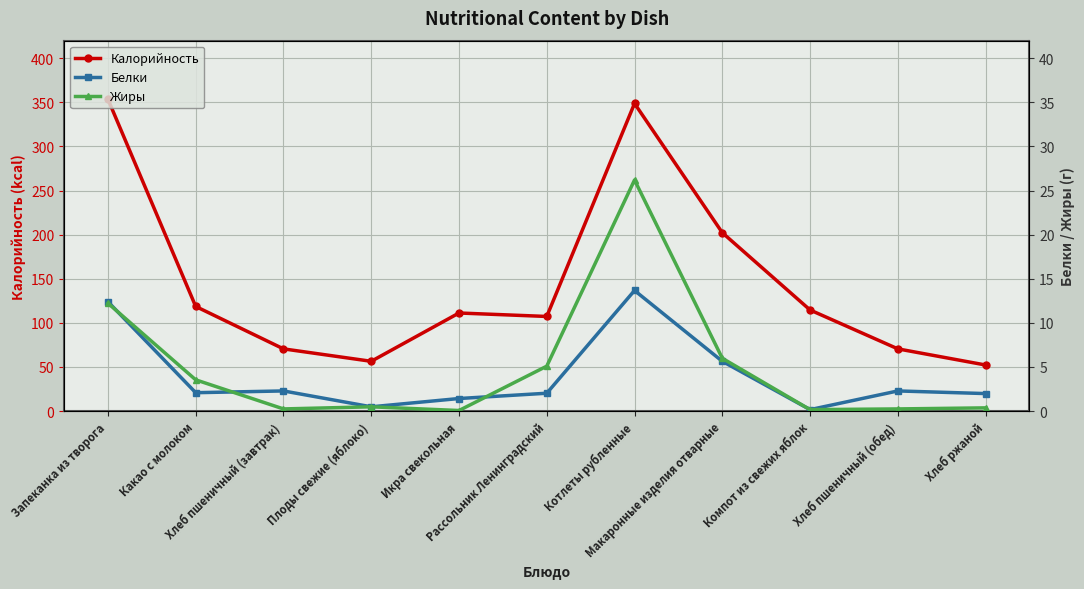

True or false: Жиры and Калорийность cross at least once.

False